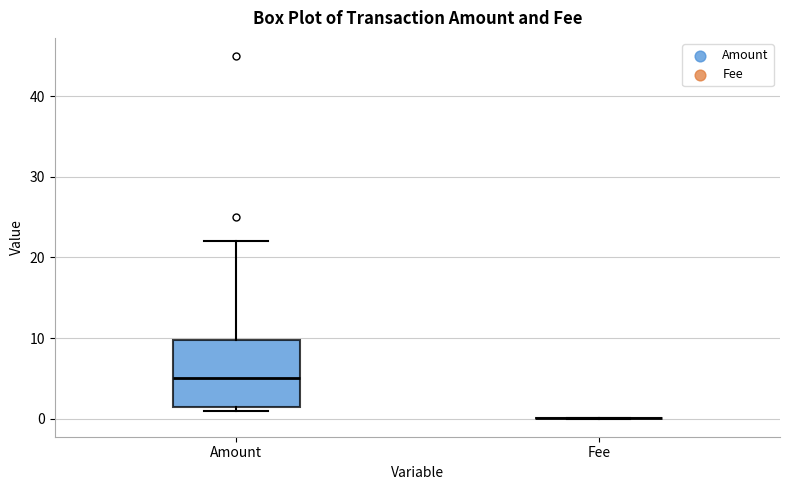

Comparing the boxes themselves (not the whiskers), which one is the tallest?

Amount